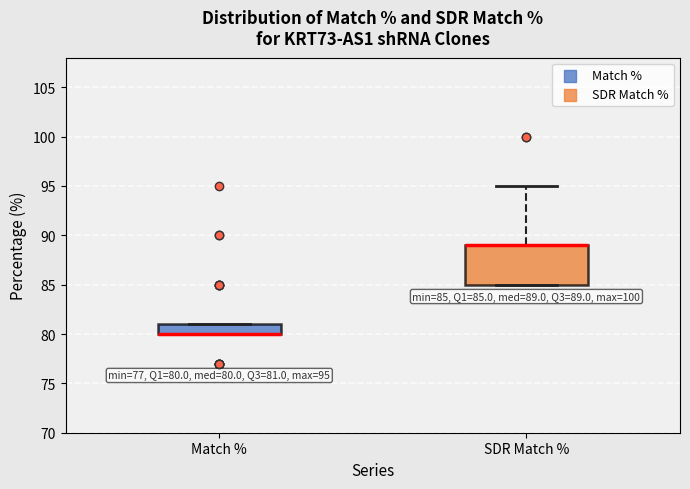

Which box is the tallest, from its lower edge to its upper edge?

SDR Match %